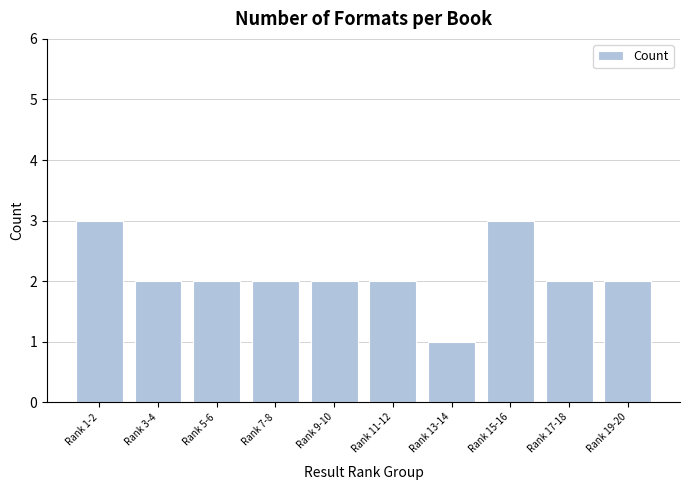

Reading right to left, list all the values displayed in this chart.

2	2	3	1	2	2	2	2	2	3